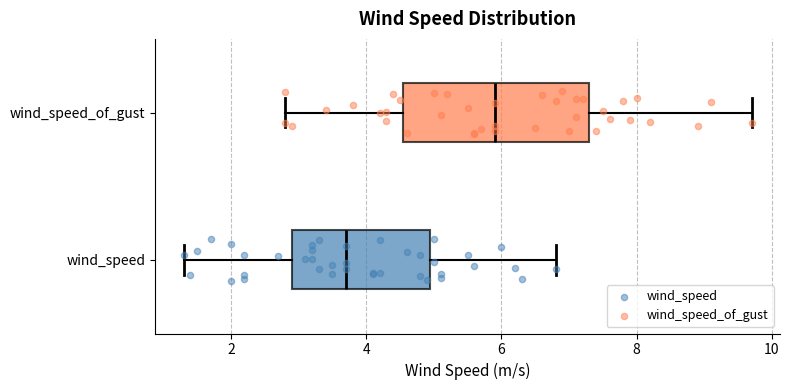

Where is the left edge of the box for wind_speed_of_gust on the x-axis? The values are not printed on the chart, so give them approximately, as read against the axis.

4.6